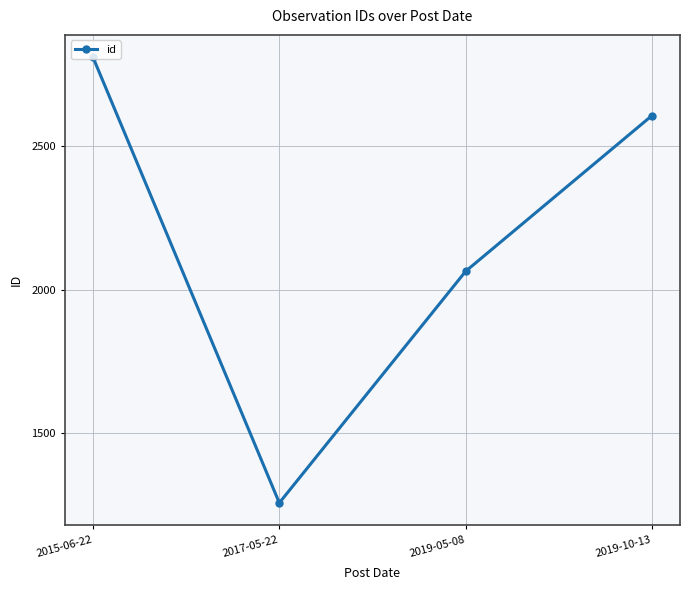

Rank the categories by value from lowest to highest.

2017-05-22, 2019-05-08, 2019-10-13, 2015-06-22